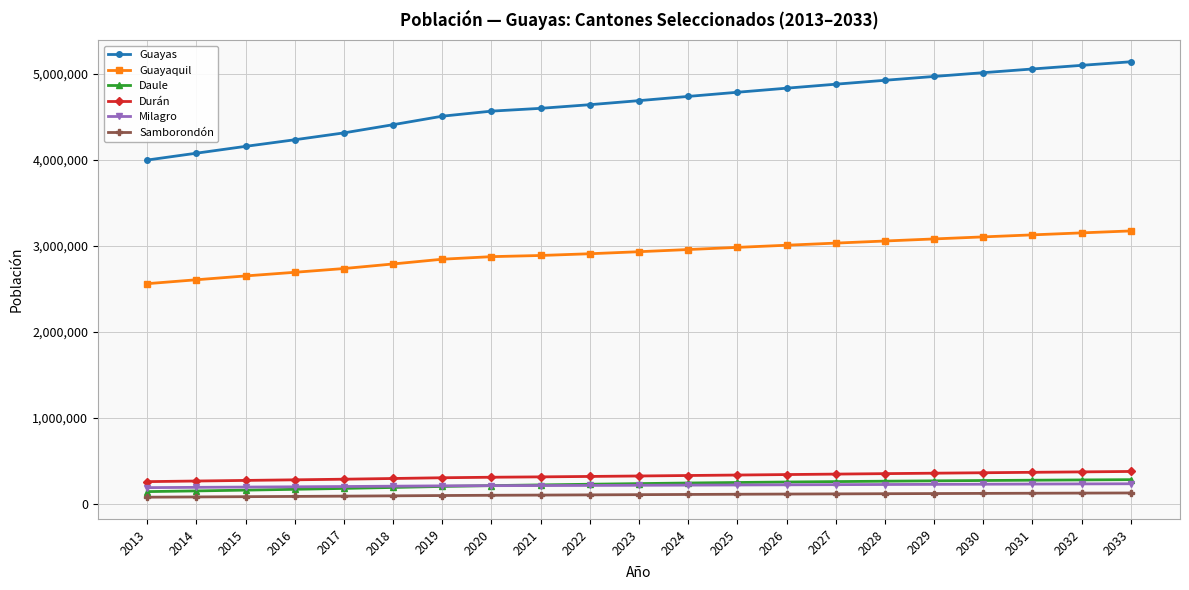

True or false: Guayas and Guayaquil intersect in this chart.

False